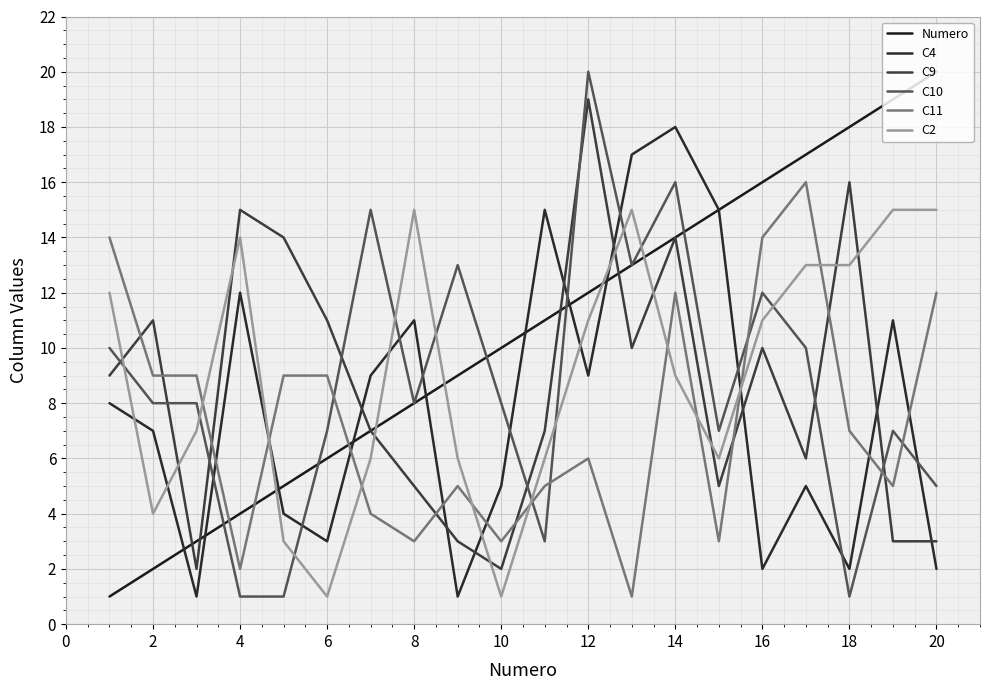

How many interior local peaks does the C9 series have?

6